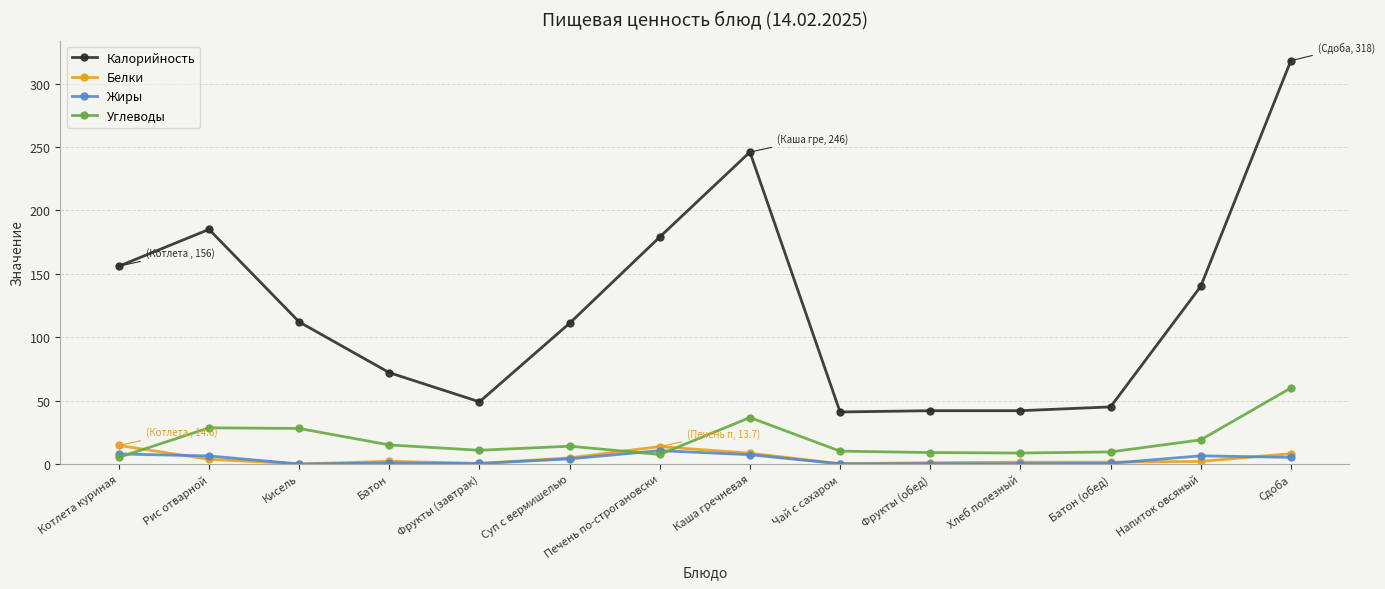

Is the value of Калорийность at Печень по-строгановски greater than the value of Углеводы at Напиток овсяный?

Yes